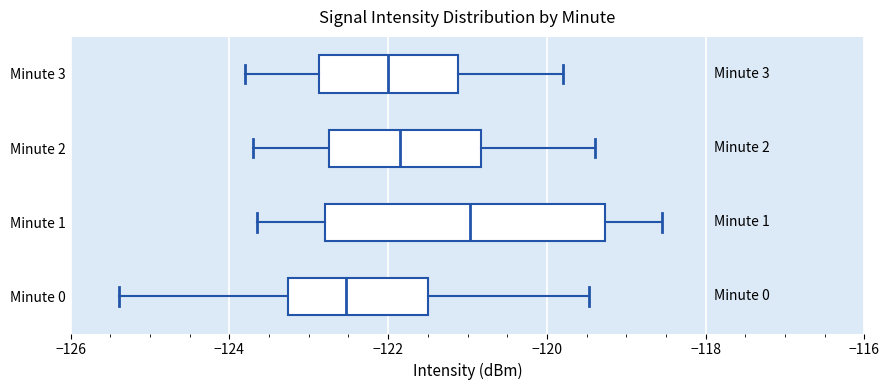

Which box has the furthest to the right median line?

Minute 1